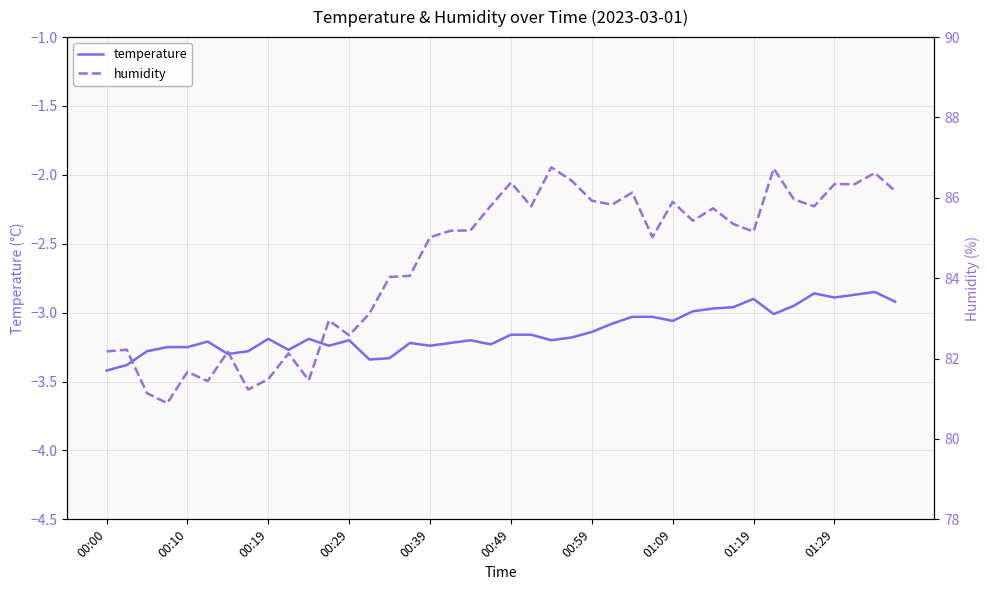

True or false: humidity has a value of 32.0 at 10.

False